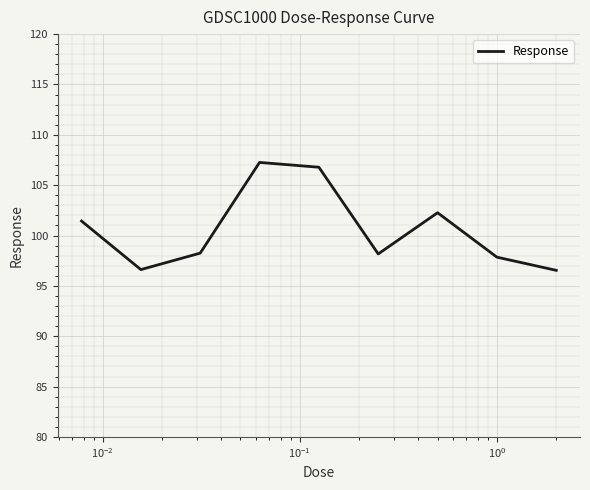

True or false: the data has more than 0 interior local peaks.

True